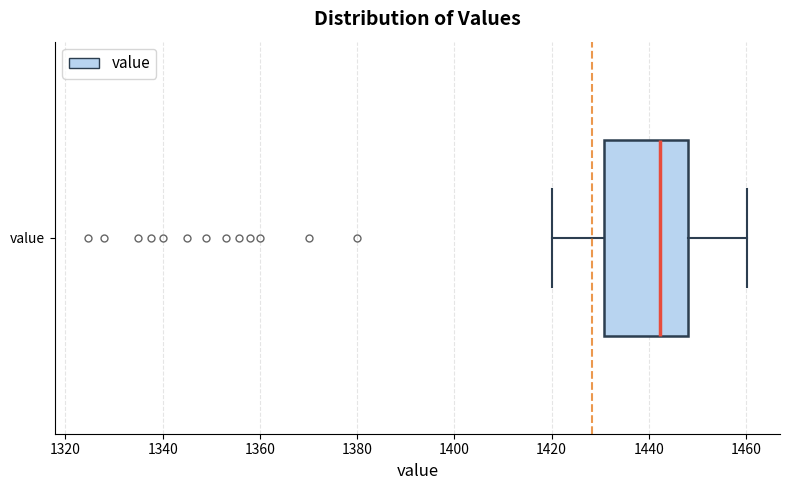

Read this box plot against the x-axis: the position of the median line, the range covered by the box, and the ends of both whiskers. The values are not printed on the chart, so give them approximately, as read against the axis.

median 1442, box 1430 to 1448, whiskers 1420 to 1460